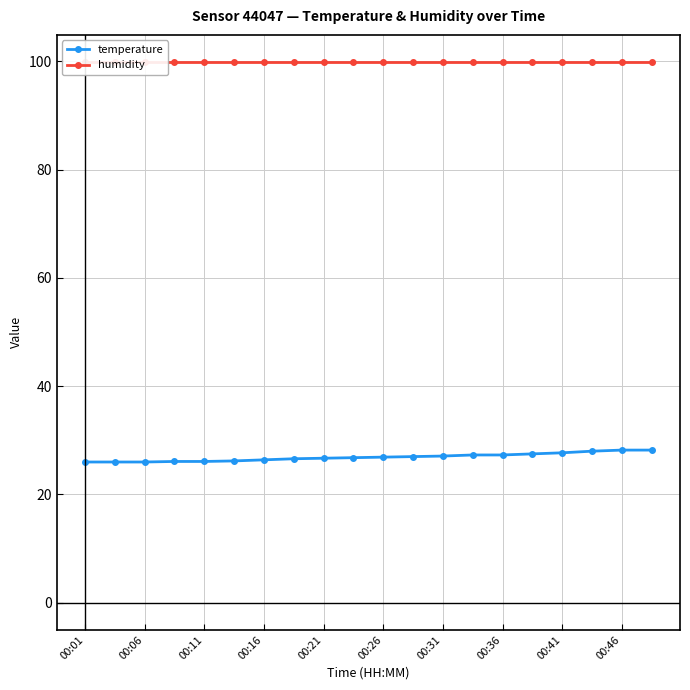

How many series are shown in this chart?

2